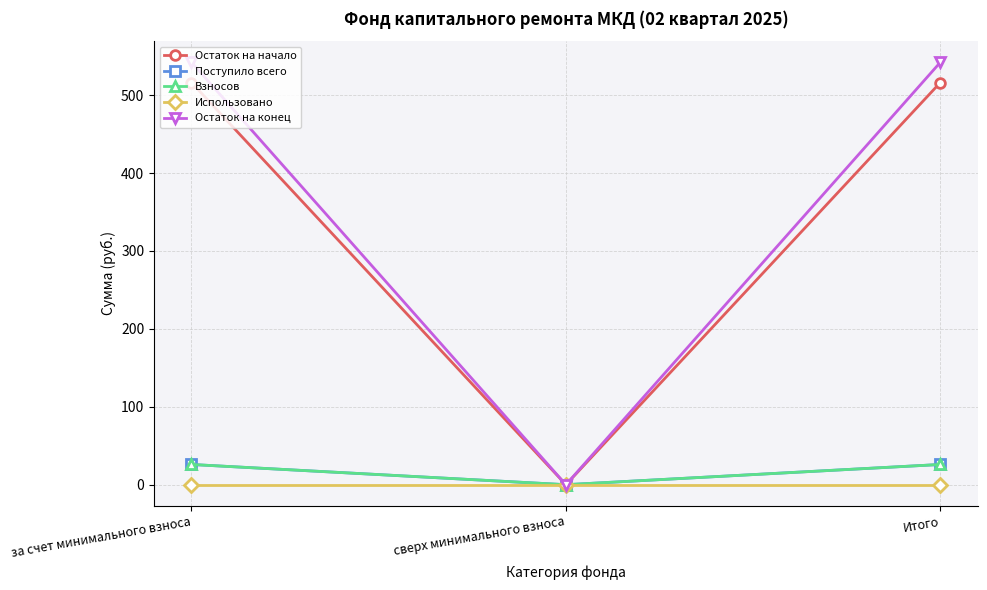

What is the difference between the Поступило всего values at Итого and сверх минимального взноса?

26.0